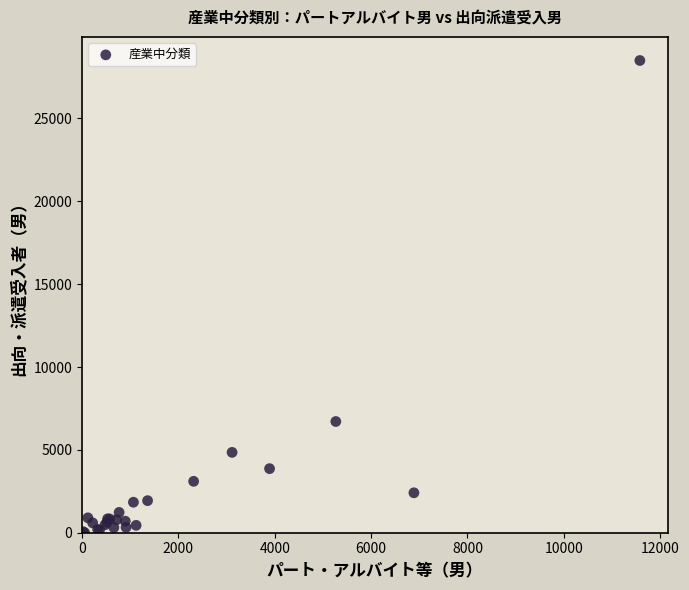

What Y value in the scatter plot is closest to 14251?

6712